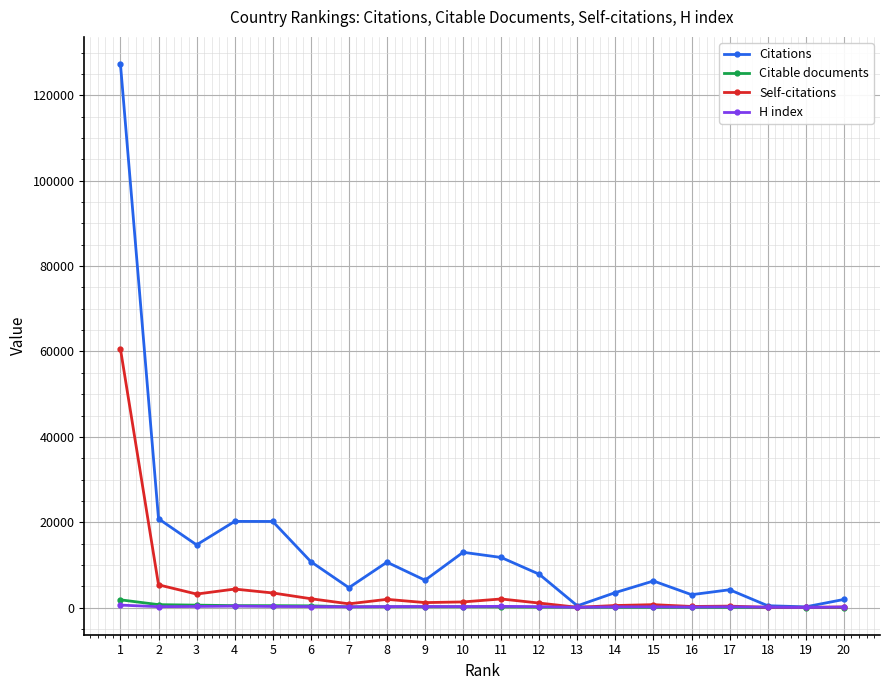

What is the greatest value displayed?

127299